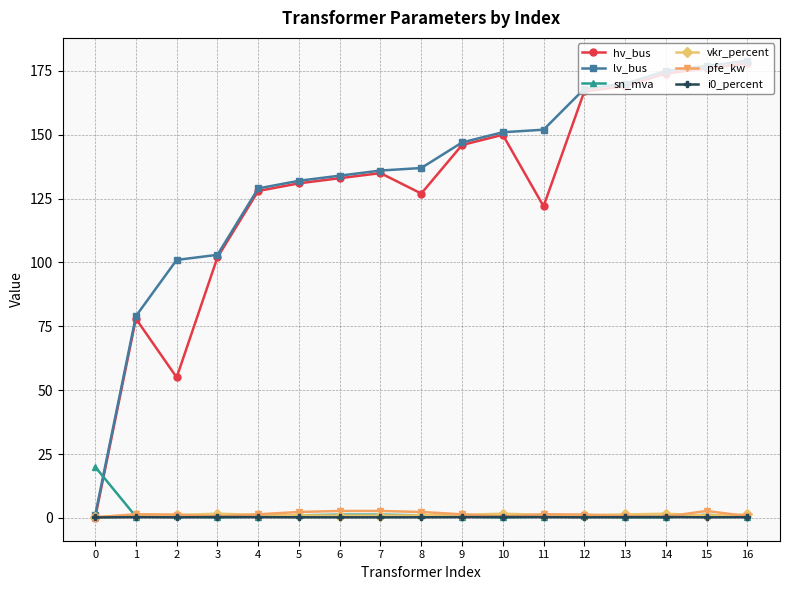

What is the minimum value for i0_percent?

0.2